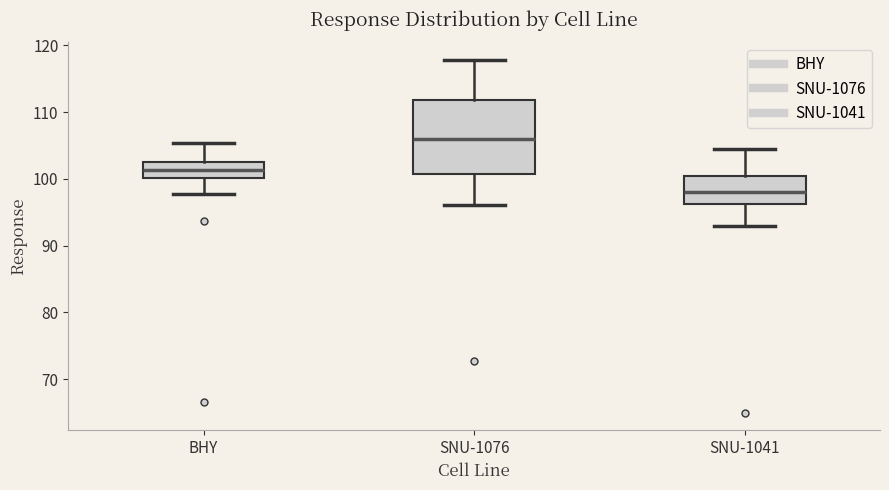

Reading left to right, transcribe this box plot: for each box, give where its median line is, the range the box spans, and where its two whiskers end, as read against the y-axis. The values are not printed on the chart, so give them approximately, as read against the axis.

BHY: median 101, box 100 to 103, whiskers 98 to 105
SNU-1076: median 106, box 101 to 112, whiskers 96 to 118
SNU-1041: median 98, box 96 to 100, whiskers 93 to 104